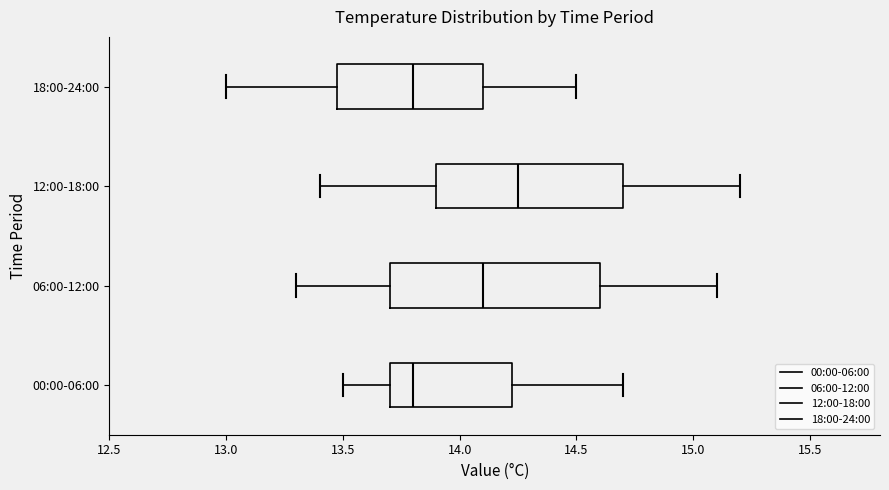

Reading bottom to top, transcribe this box plot: for each box, give where its median line is, the range the box spans, and where its two whiskers end, as read against the x-axis. The values are not printed on the chart, so give them approximately, as read against the axis.

00:00-06:00: median 13.80, box 13.70 to 14.25, whiskers 13.50 to 14.70
06:00-12:00: median 14.10, box 13.70 to 14.60, whiskers 13.30 to 15.10
12:00-18:00: median 14.25, box 13.90 to 14.70, whiskers 13.40 to 15.20
18:00-24:00: median 13.80, box 13.50 to 14.10, whiskers 13.00 to 14.50